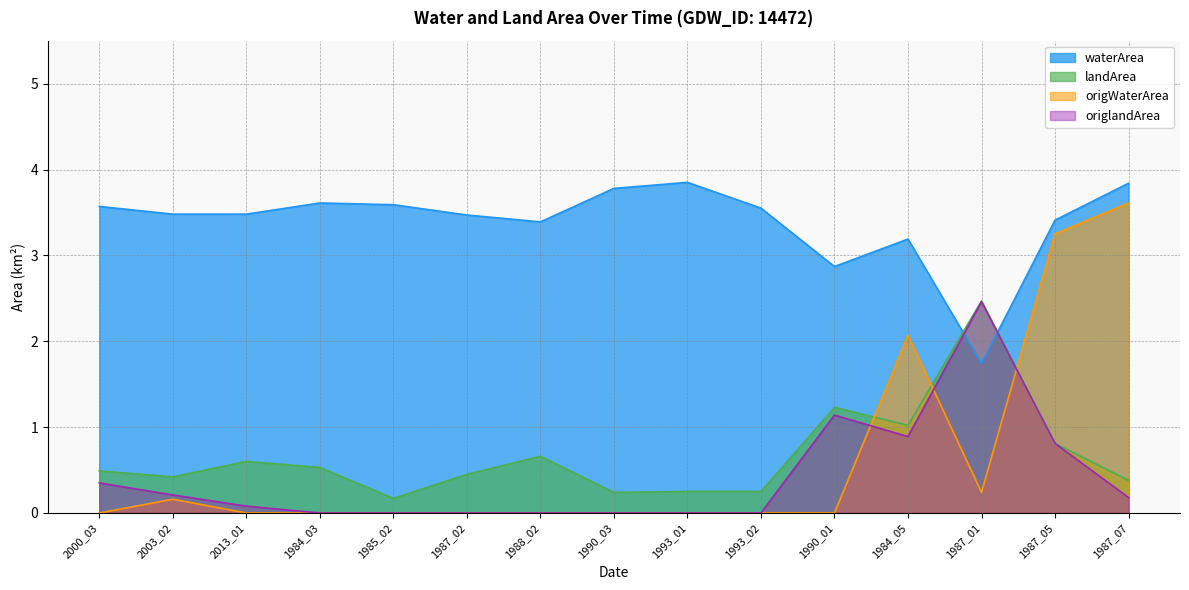

The value of origlandArea at 1990_01 is 0.3. True or false?

False